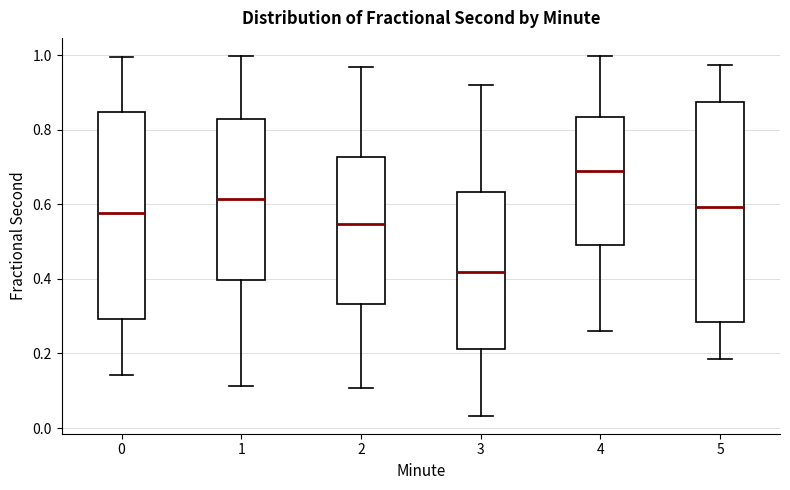

Reading left to right, read every box against the y-axis: the position of its median line, the range the box covers, and the ends of its whiskers. The values are not printed on the chart, so give them approximately, as read against the axis.

0: median 0.58, box 0.30 to 0.84, whiskers 0.14 to 1.00
1: median 0.62, box 0.40 to 0.82, whiskers 0.12 to 1.00
2: median 0.54, box 0.34 to 0.72, whiskers 0.10 to 0.96
3: median 0.42, box 0.22 to 0.64, whiskers 0.04 to 0.92
4: median 0.70, box 0.48 to 0.84, whiskers 0.26 to 1.00
5: median 0.60, box 0.28 to 0.88, whiskers 0.18 to 0.98